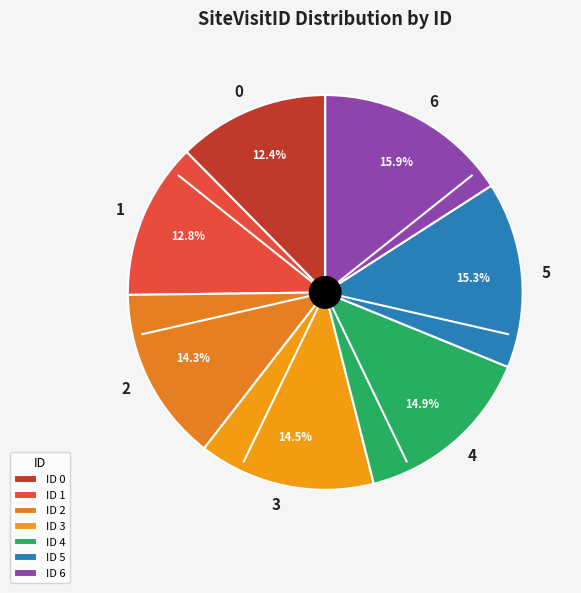

Is the sum of 6 and 3 greater than half?

No